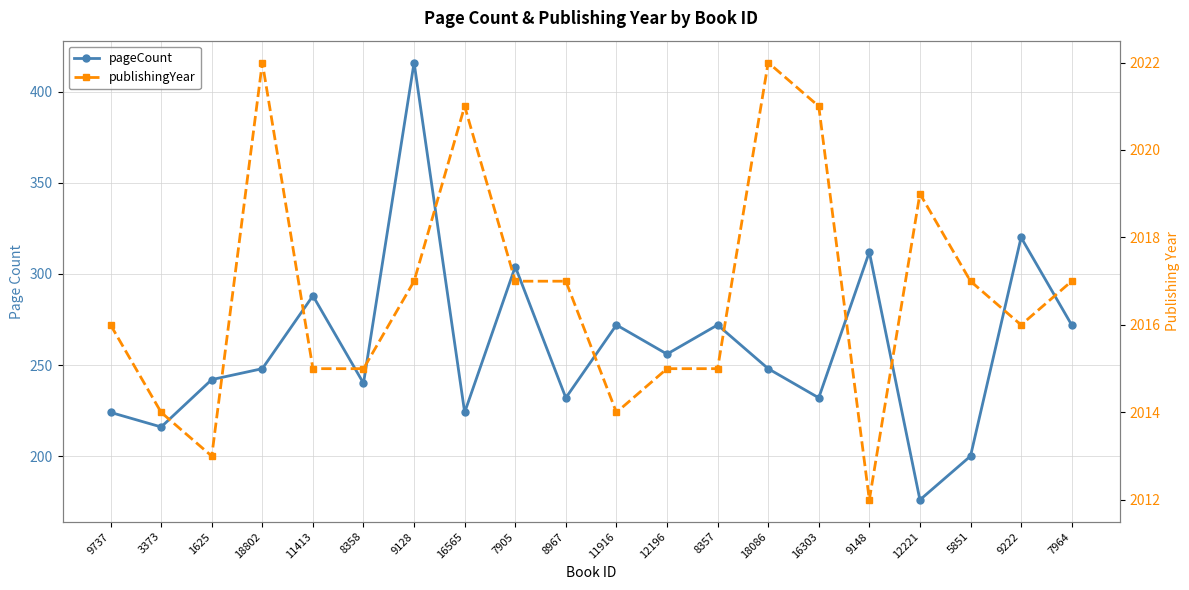

Is the value of publishingYear at 12221 greater than the value of pageCount at 5851?

Yes